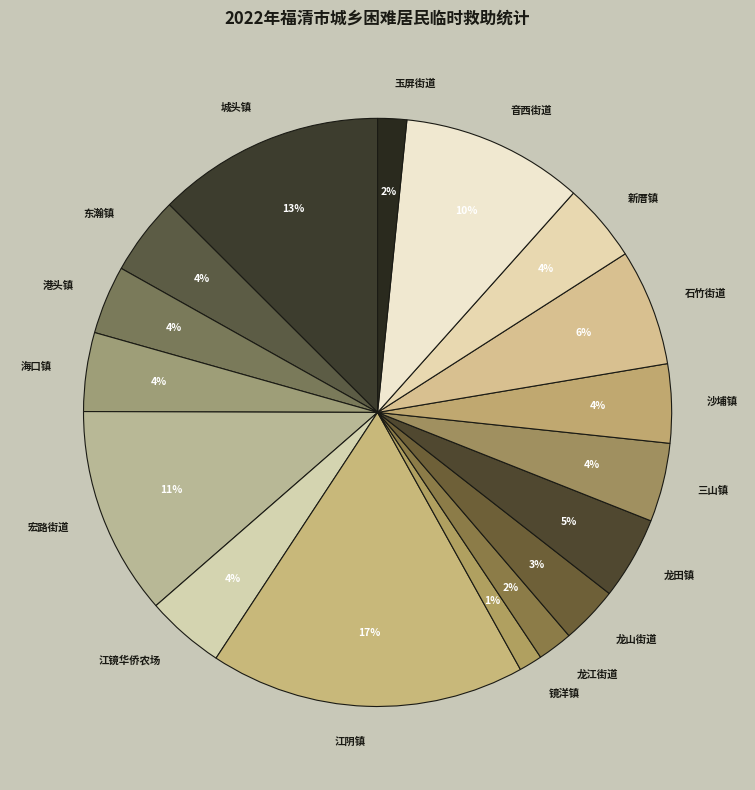

Which category has the biggest portion of the pie?

江阴镇